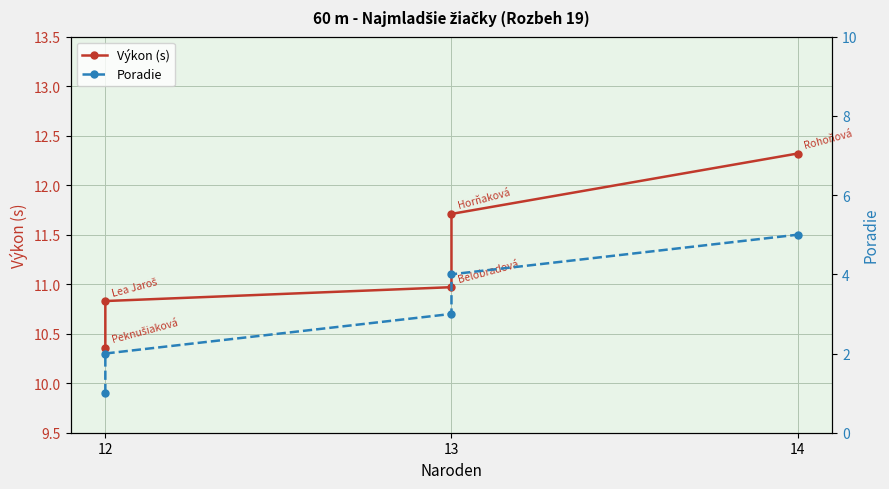

Reading right to left, transcribe all the data shown in this chart.

Výkon (s): 12.3	11.7	11.0	10.8	10.4
Poradie: 5.0	4.0	3.0	2.0	1.0